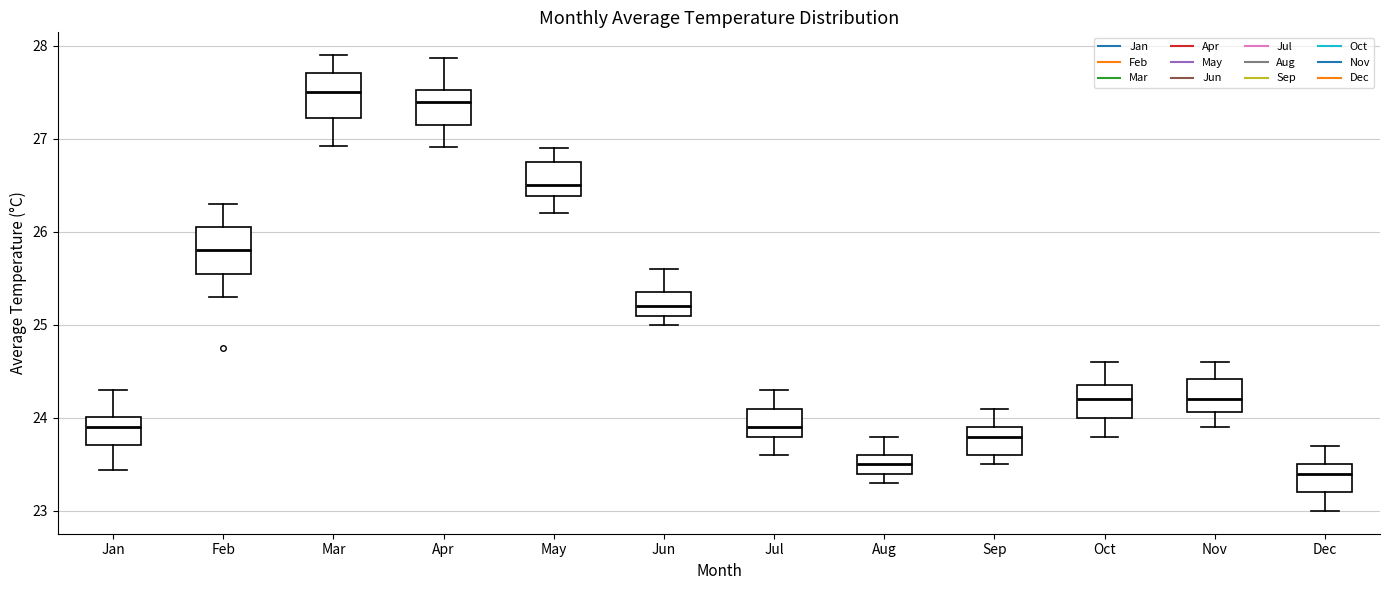

Where does the upper whisker of the box for Dec end on the y-axis? The values are not printed on the chart, so give them approximately, as read against the axis.

23.7